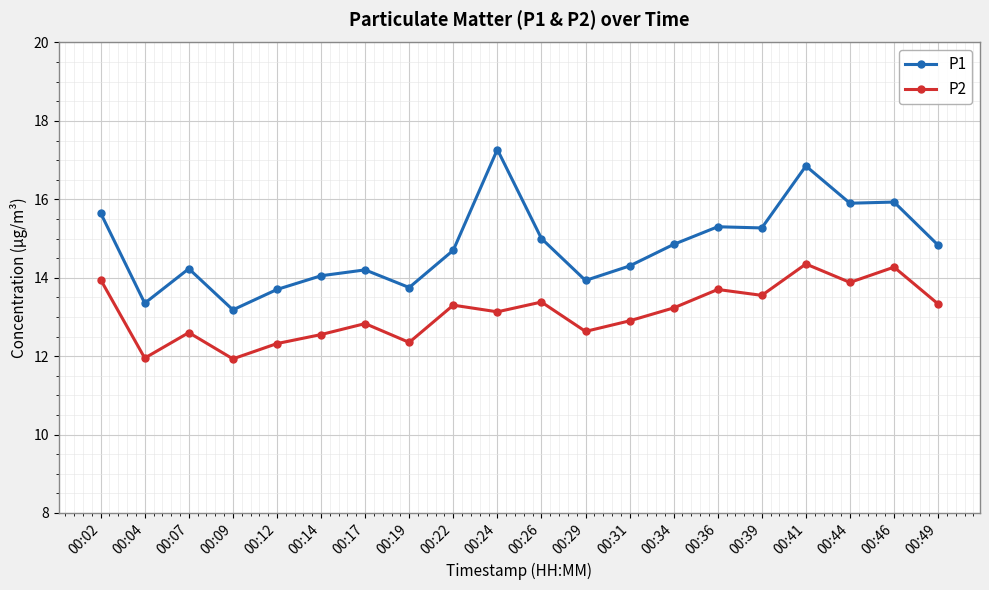

True or false: P2 and P1 intersect in this chart.

False